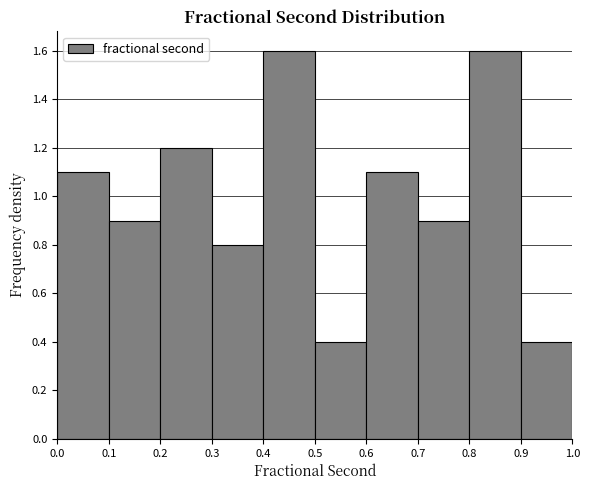

What is the height of the bar covering 0.7 to 0.8 on the x-axis? The values are not printed on the chart, so give them approximately, as read against the axis.

0.9